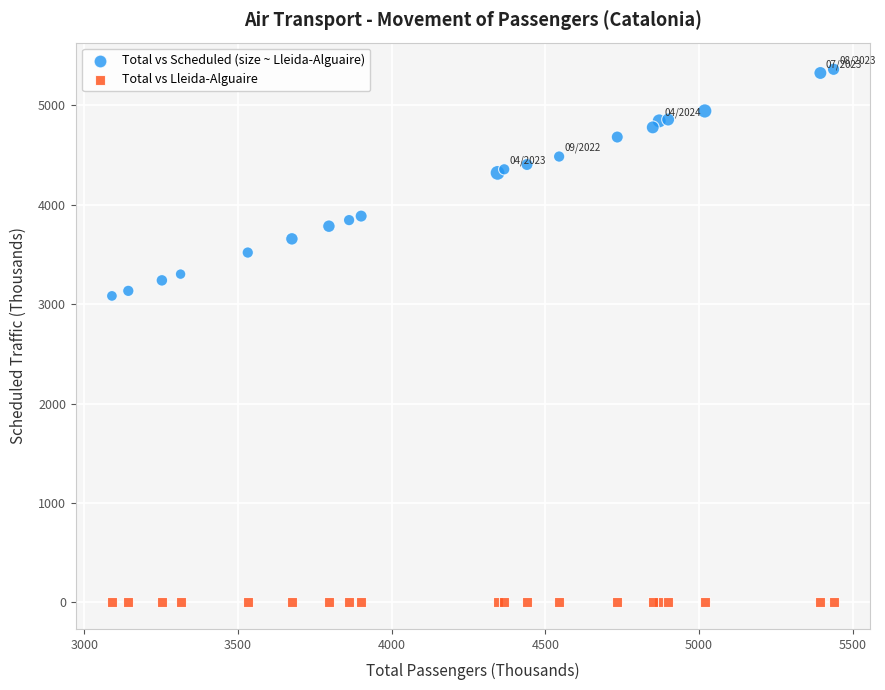

What are all the series names shown in the legend?

Total vs Scheduled (size ~ Lleida-Alguaire), Total vs Lleida-Alguaire